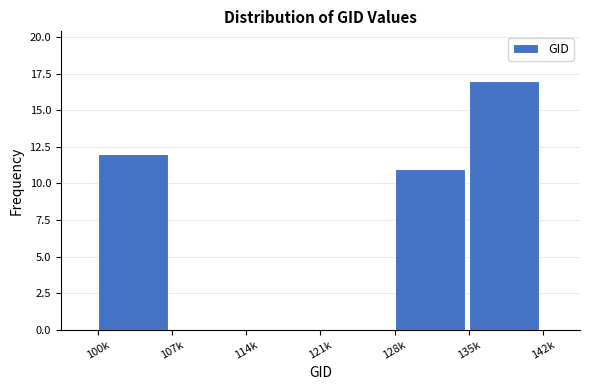

Reading left to right, extract all data points from this chart.

100k=12	107k=0	114k=0	121k=0	128k=11	135k=17